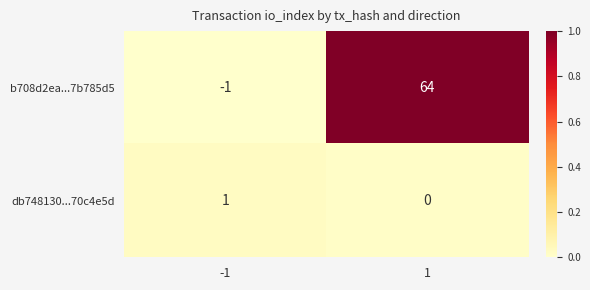

Reading right to left, what are all the values shown in this chart?

b708d2ea...7b785d5: 64	-1
db748130...70c4e5d: 0	1